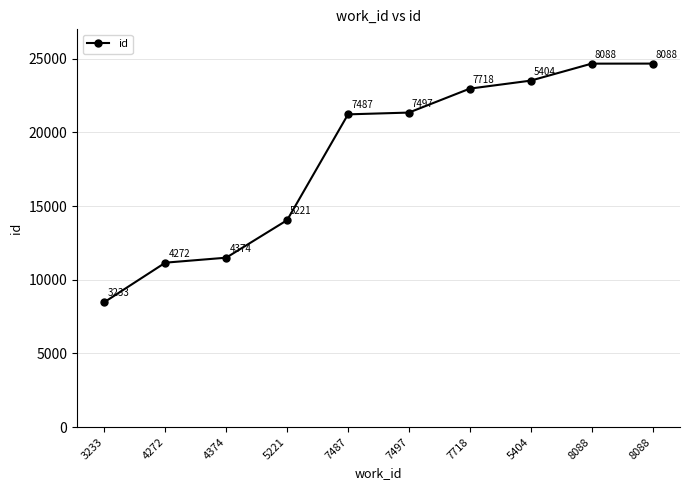

True or false: the data shows 14046 at 5221.

True